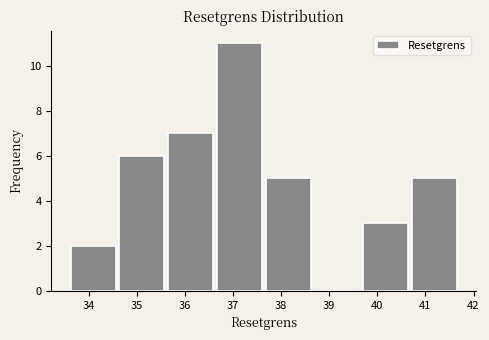

Reading left to right, transcribe this chart: for each bar, give the range it covers on the x-axis and its height. Neither the bar edges nor the heights are printed on the chart, so give them approximately, as read against the axes.

33.6 to 34.6: 2
34.6 to 35.6: 6
35.6 to 36.6: 7
36.6 to 37.6: 11
37.6 to 38.7: 5
38.7 to 39.7: 0
39.7 to 40.7: 3
40.7 to 41.7: 5